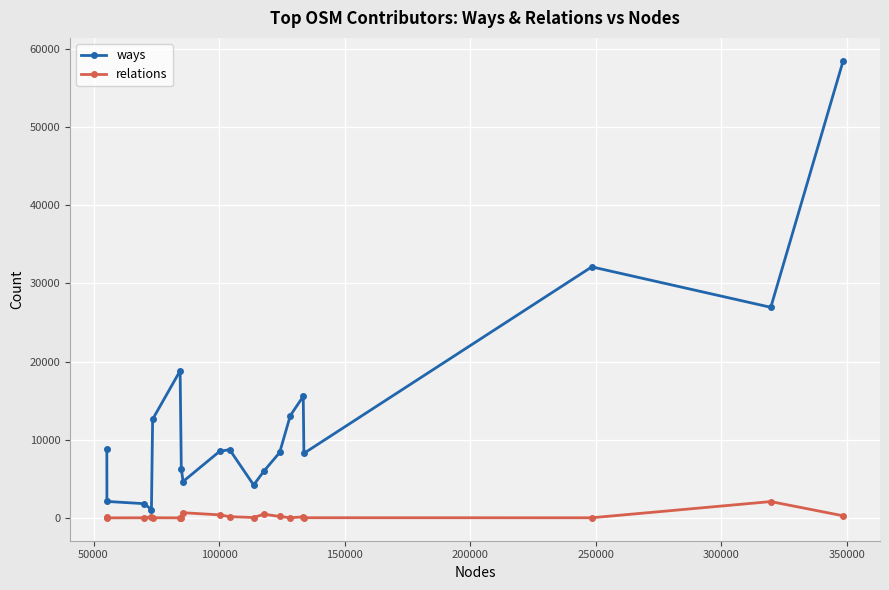

True or false: ways and relations cross at least once.

False